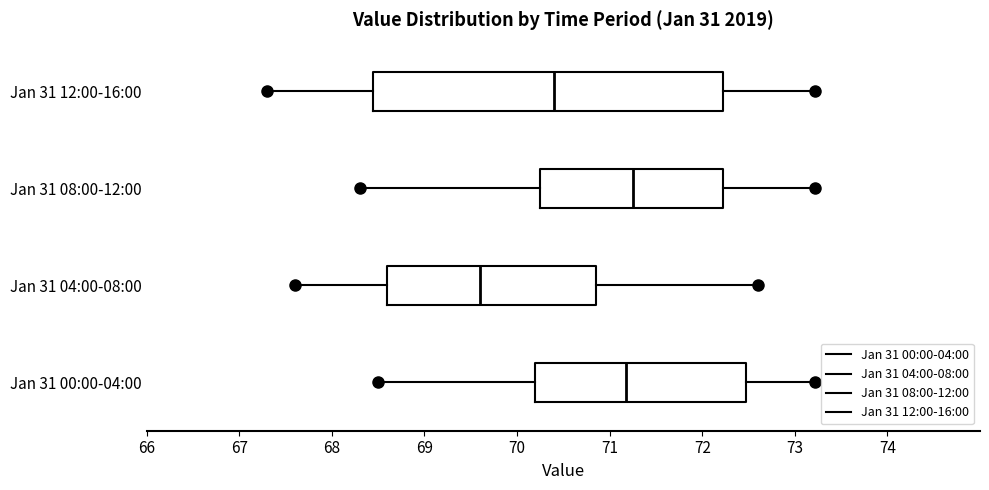

Which box is the widest, from its left edge to its right edge?

Jan 31 12:00-16:00